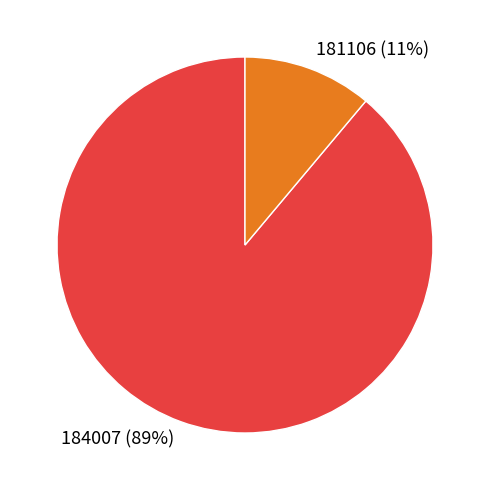

The 184007 slice represents 89% of the pie. True or false?

True